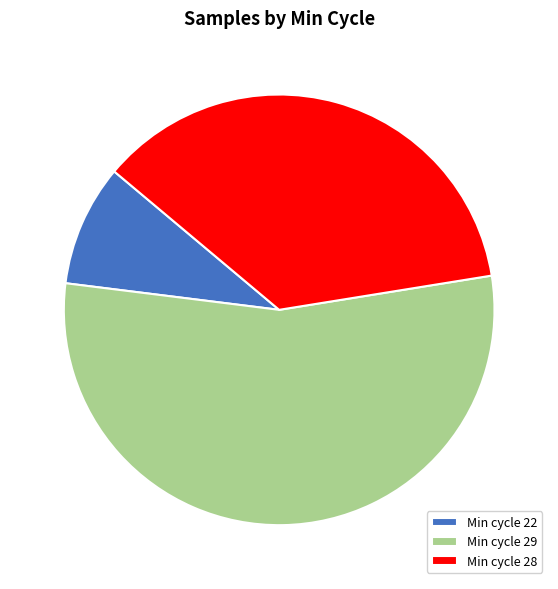

Is there a majority slice in this chart?

Yes